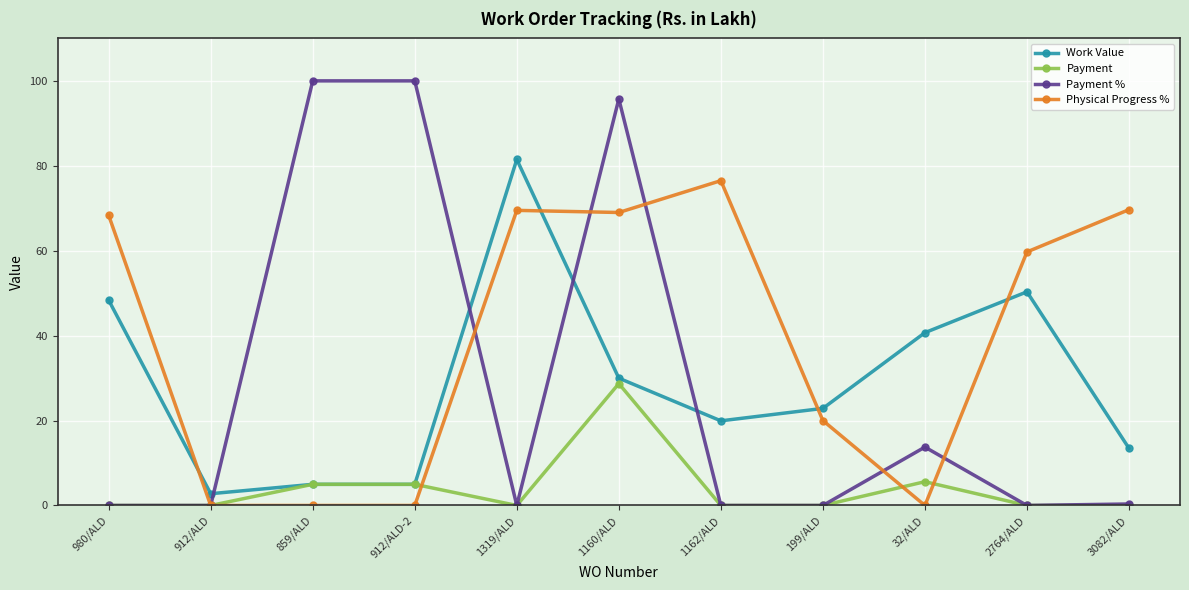

Rank the series by their maximum value, from highest to lowest.

Payment %, Work Value, Physical Progress %, Payment